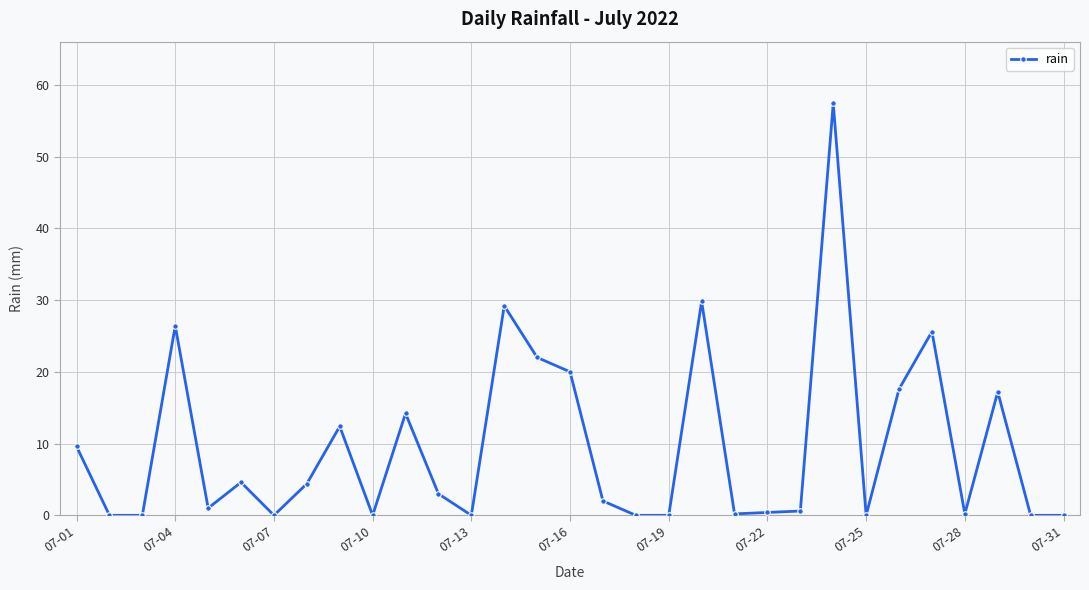

What is the maximum value shown in the chart?

57.4